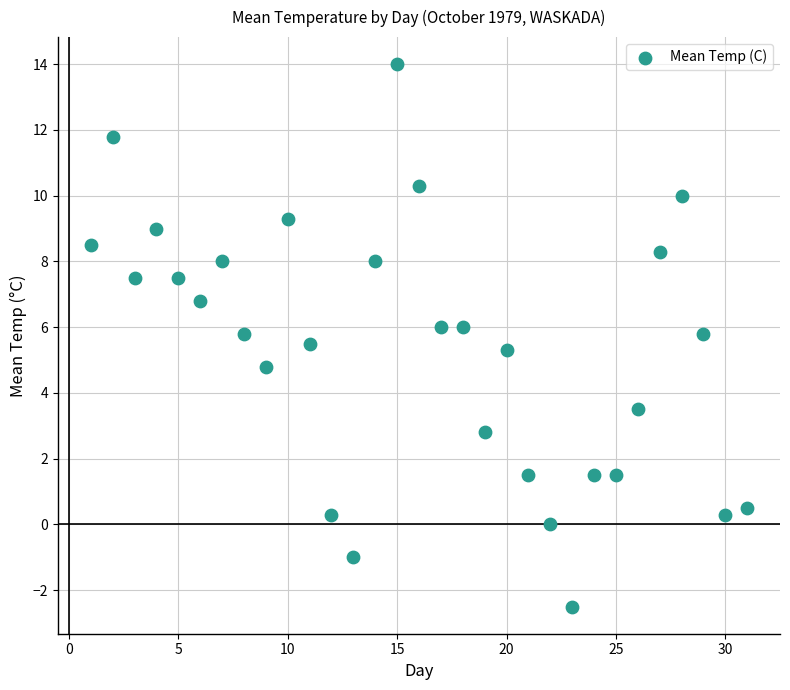

What is the range of X values (max minus min)?

30.0